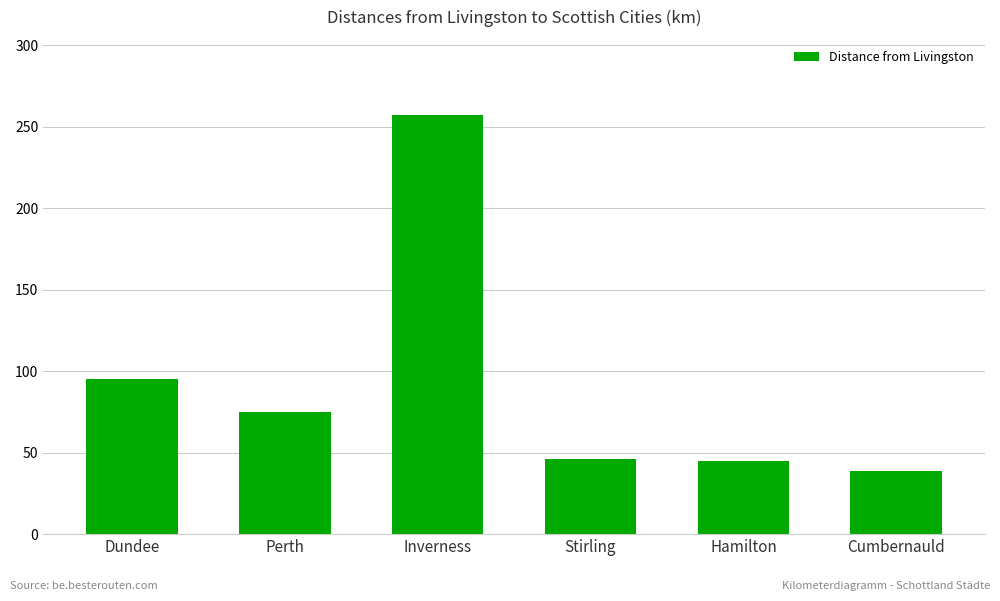

How many data points are less than 75?

3